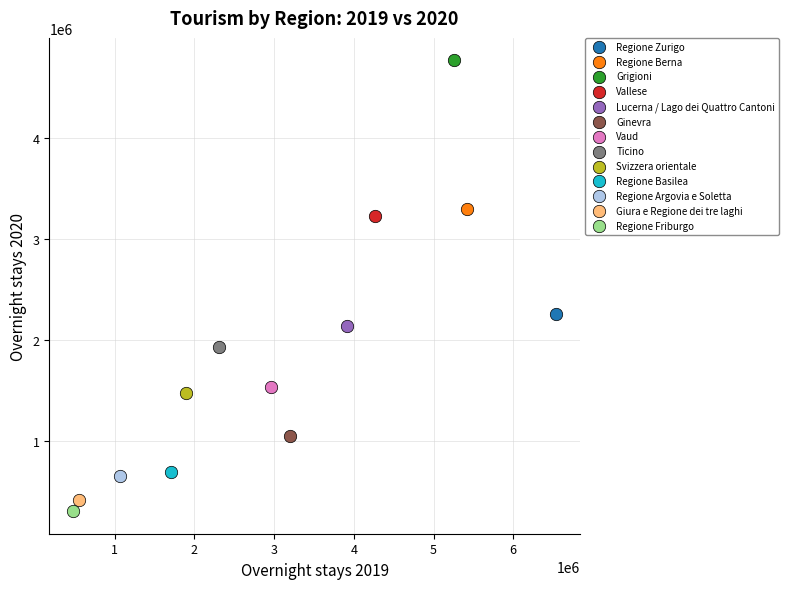

Which series reaches the maximum Y coordinate?

Grigioni